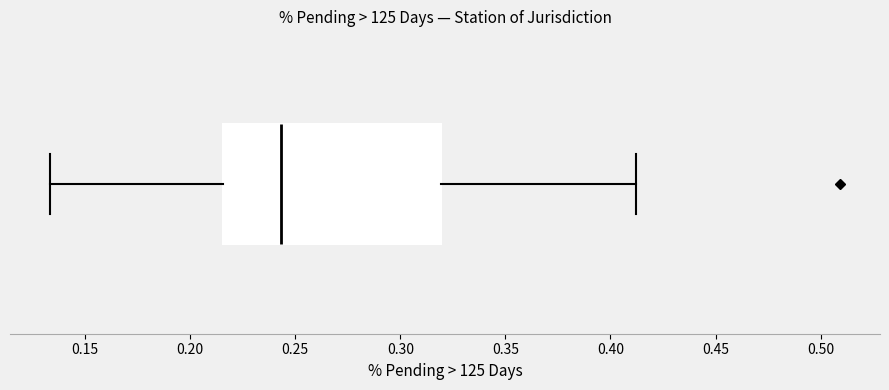

Transcribe this box plot: give where the median line is, the range the box spans, and where the two whiskers end, as read against the x-axis. The values are not printed on the chart, so give them approximately, as read against the axis.

median 0.245, box 0.215 to 0.320, whiskers 0.135 to 0.410